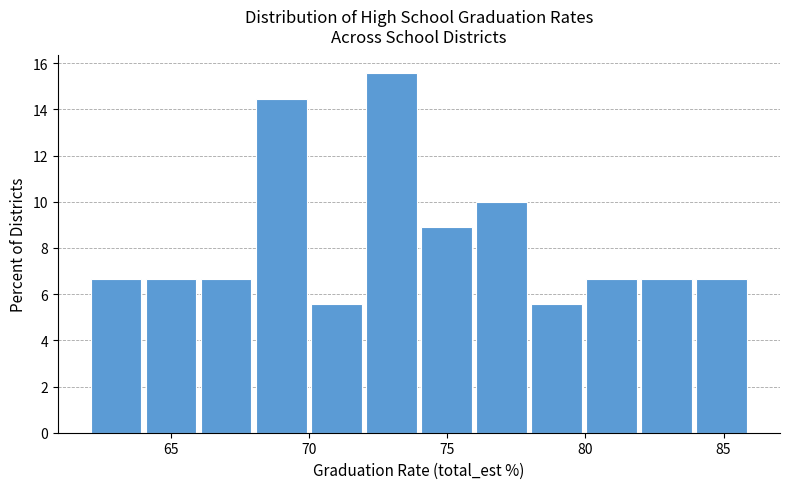

Around what value on the x-axis is the tallest bar? Give the approximate position of its centre, as read against the axis.

73.0